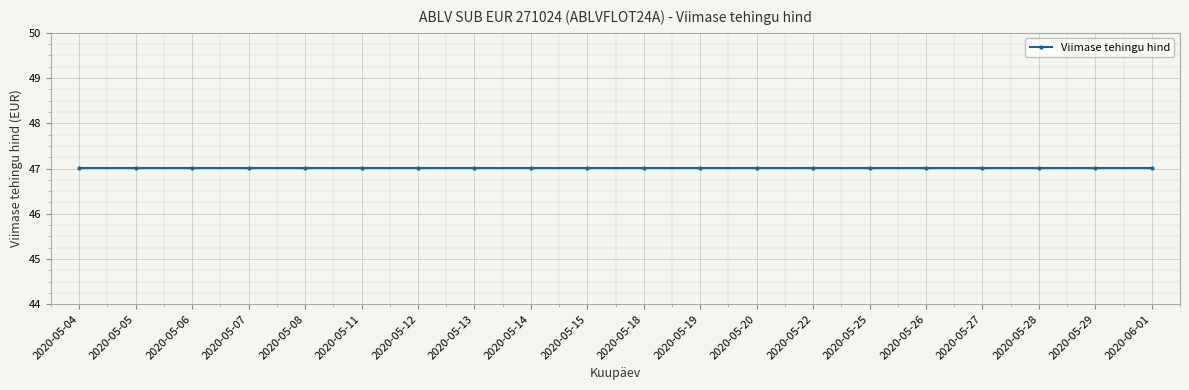

Between 2020-05-26 and 2020-05-28, which series saw the biggest shift?

Viimase tehingu hind